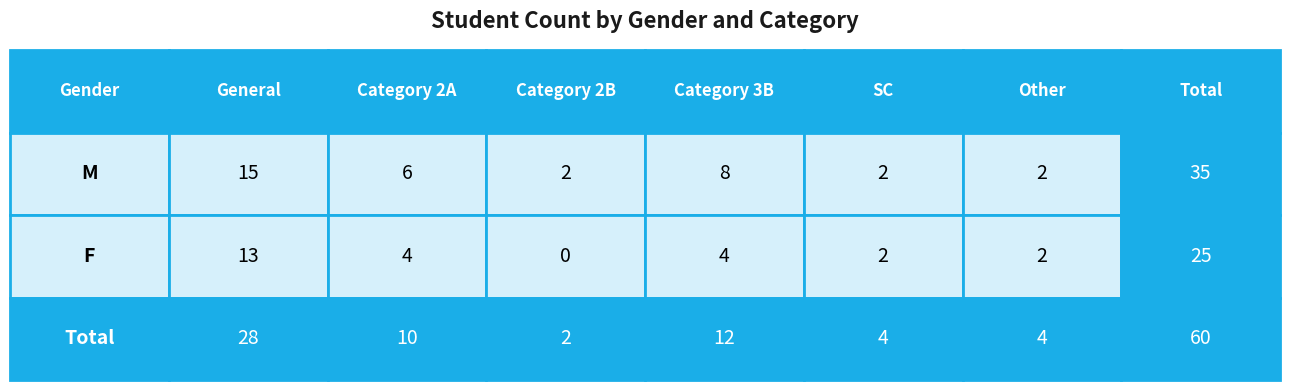

Reading left to right, list all the values displayed in this chart.

M: General=15	Category 2A=6	Category 2B=2	Category 3B=8	SC=2	Other=2
F: General=13	Category 2A=4	Category 2B=0	Category 3B=4	SC=2	Other=2